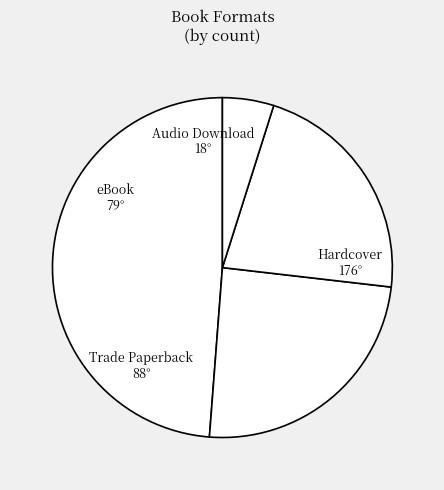

True or false: Hardcover accounts for 42% of the total.

False